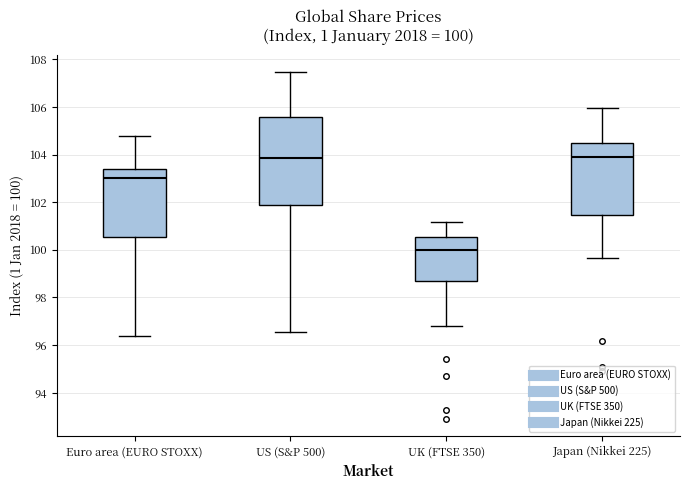

Comparing the boxes themselves (not the whiskers), which one is the tallest?

US (S&P 500)